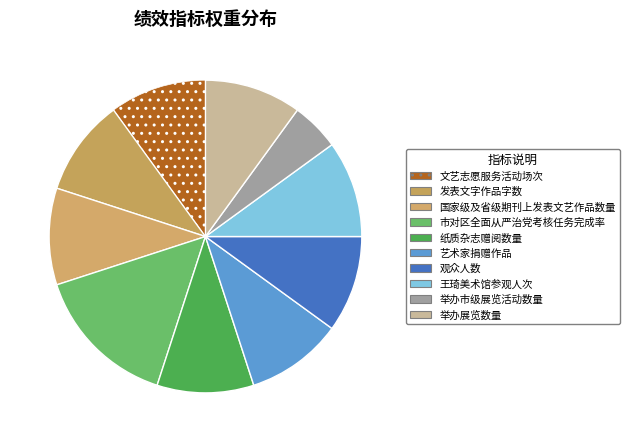

True or false: 举办展览数量 accounts for 10% of the total.

True